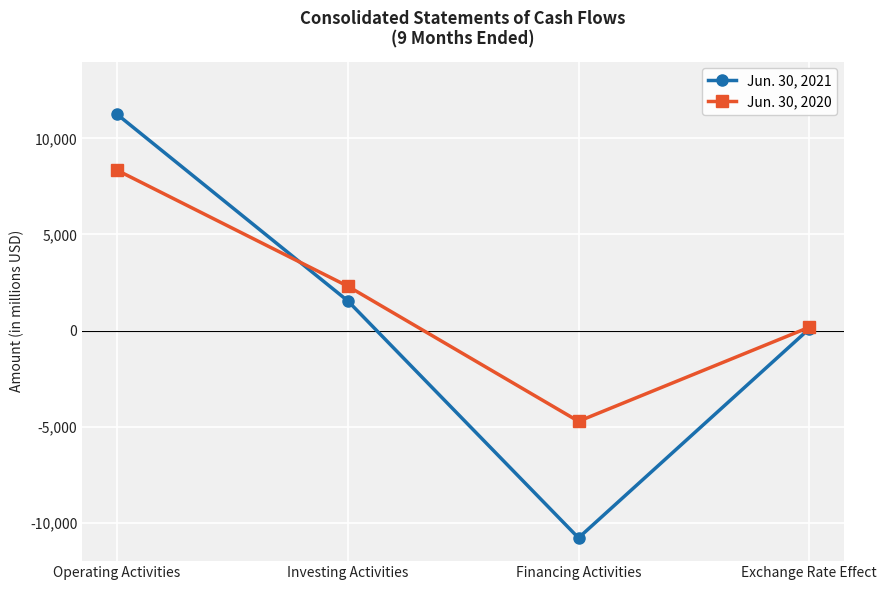

Which series has the largest total across all categories?

Jun. 30, 2020